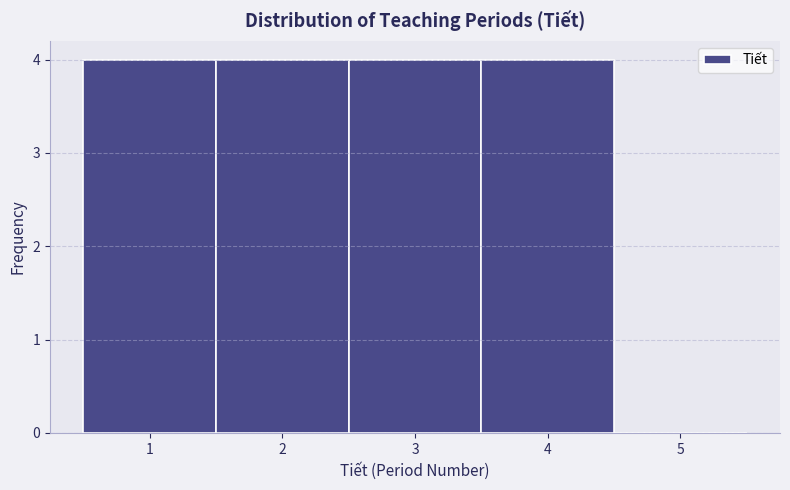

Reading left to right, transcribe this chart: for each bar, give the range it covers on the x-axis and its height. The values are not printed on the chart, so give them approximately, as read against the axis.

0.5 to 1.5: 4
1.5 to 2.5: 4
2.5 to 3.5: 4
3.5 to 4.5: 4
4.5 to 5.5: 0